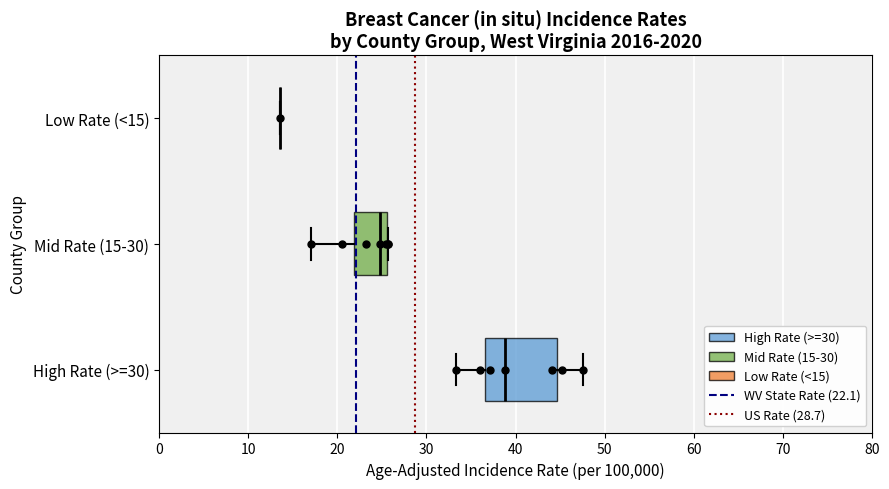

Reading bottom to top, transcribe this box plot: for each box, give where its median line is, the range the box spans, and where its two whiskers end, as read against the x-axis. The values are not printed on the chart, so give them approximately, as read against the axis.

High Rate (>=30): median 39, box 37 to 45, whiskers 33 to 48
Mid Rate (15-30): median 25, box 22 to 26, whiskers 17 to 26
Low Rate (<15): box collapsed to a line at 14, whiskers 14 to 14